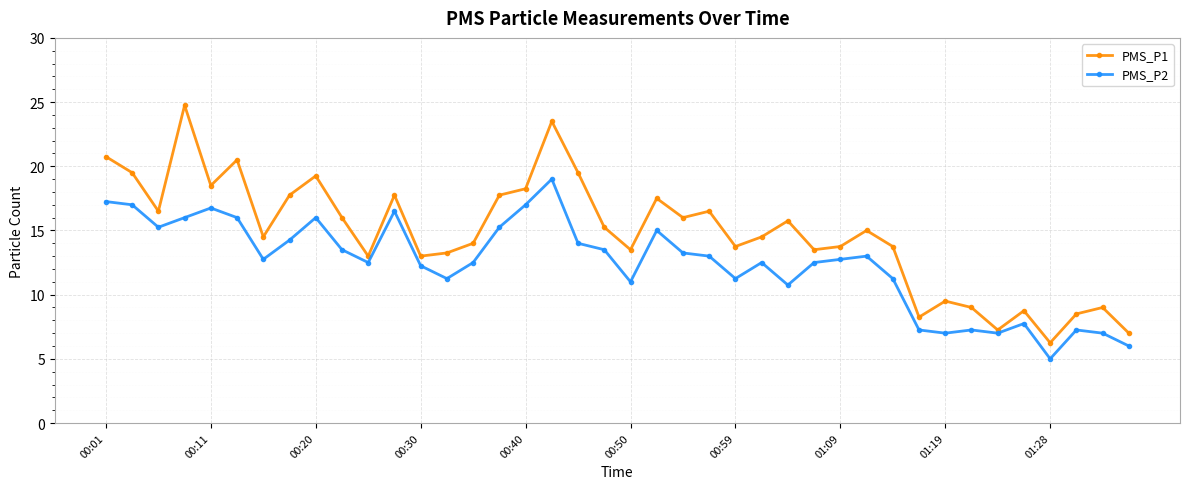

True or false: PMS_P1 has more than 1 points higher than both neighbors.

True